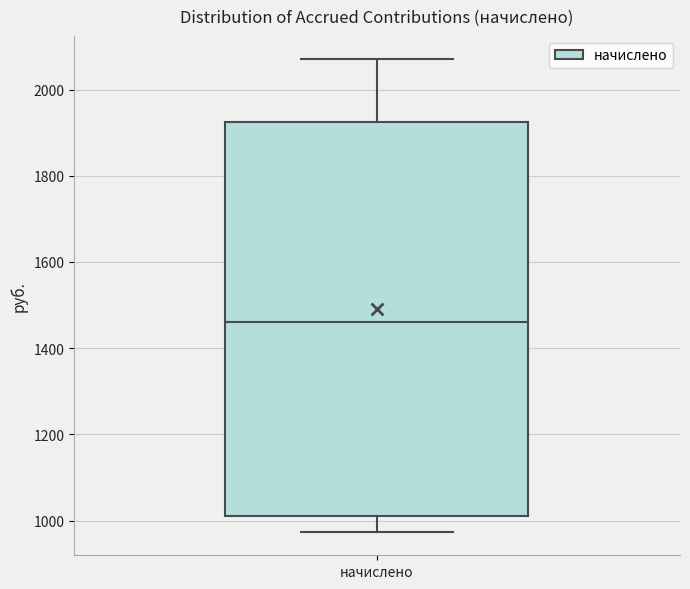

Where is the upper edge of the box for начислено on the y-axis? The values are not printed on the chart, so give them approximately, as read against the axis.

1920